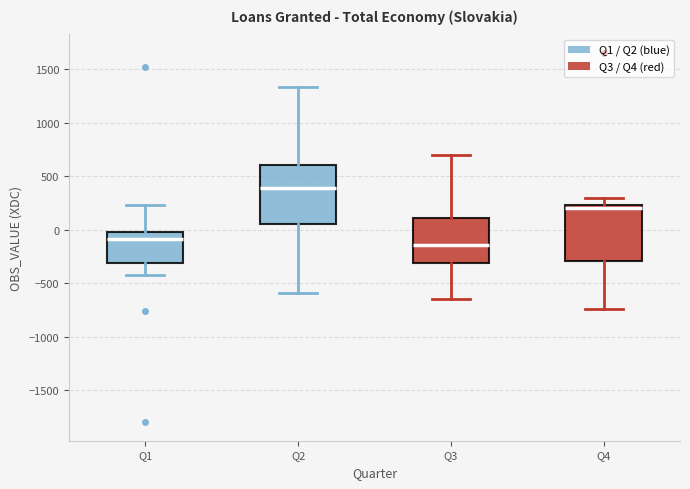

Reading left to right, transcribe this box plot: for each box, give where its median line is, the range the box spans, and where its two whiskers end, as read against the y-axis. The values are not printed on the chart, so give them approximately, as read against the axis.

Q1: median -100, box -300 to 0, whiskers -400 to 250
Q2: median 400, box 50 to 600, whiskers -600 to 1350
Q3: median -150, box -300 to 100, whiskers -650 to 700
Q4: median 200, box -300 to 250, whiskers -750 to 300